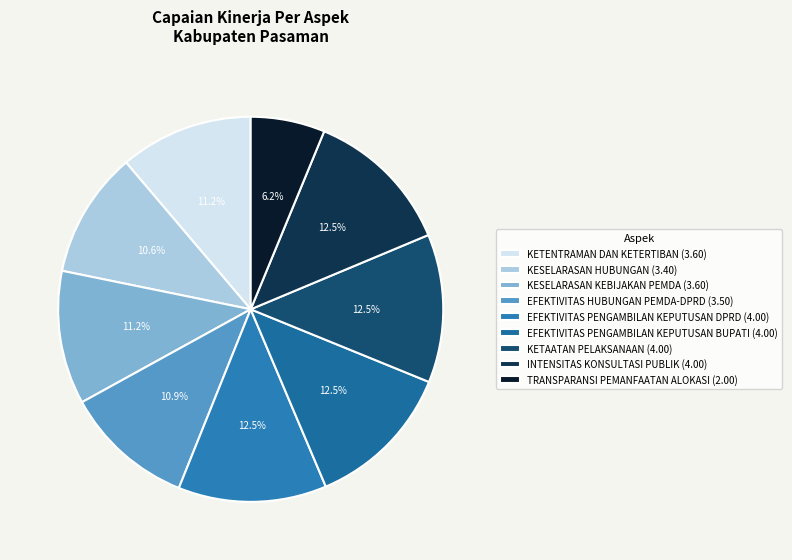

To the nearest percent, what is the difference between the largest and smallest slice percentages?

6%